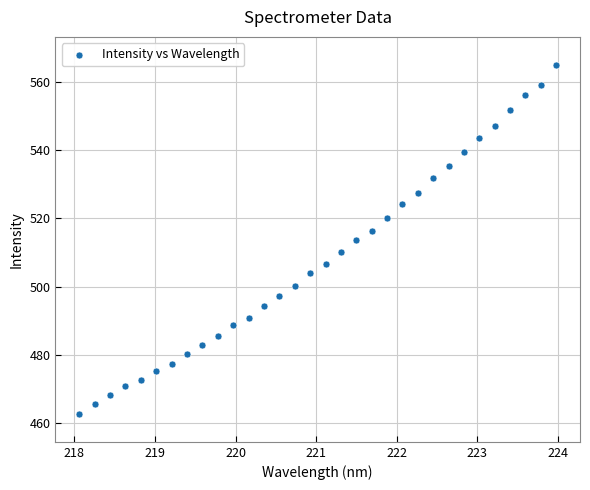

What is the range of Y values (max minus min)?

102.3